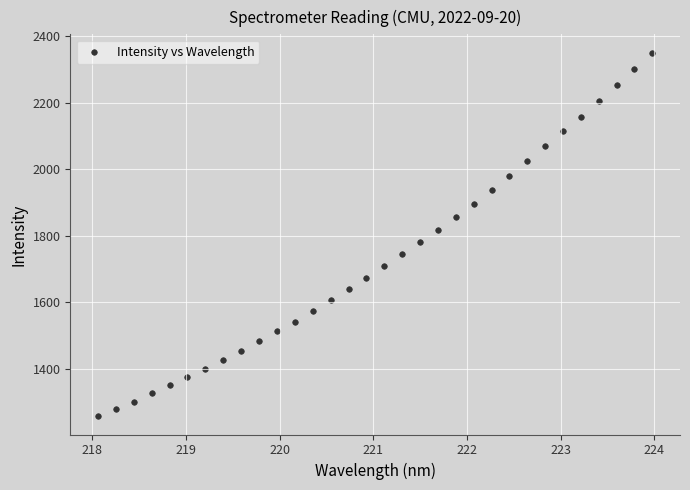

What is the range of X values (max minus min)?

5.9